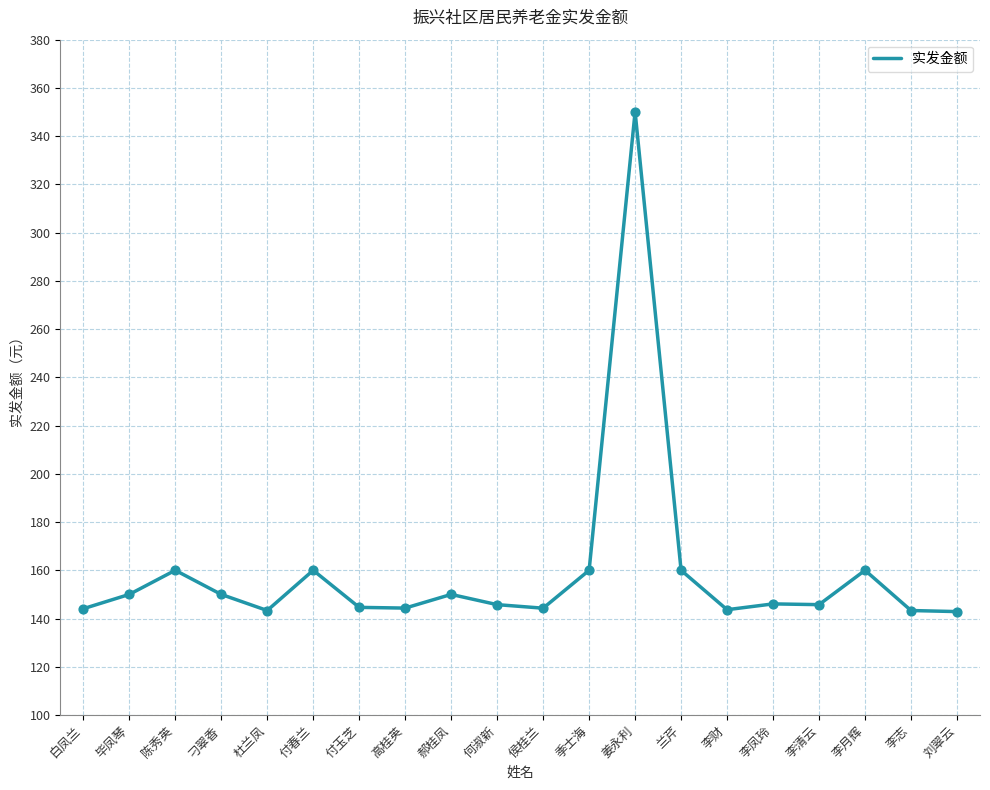

What is the change in value from 李志 to 刘翠云?

-0.4